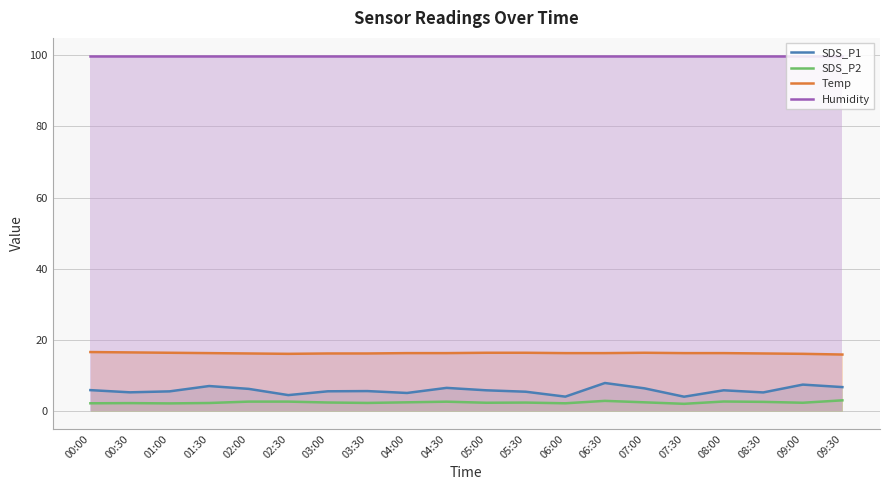

How many lines are shown in the chart?

4